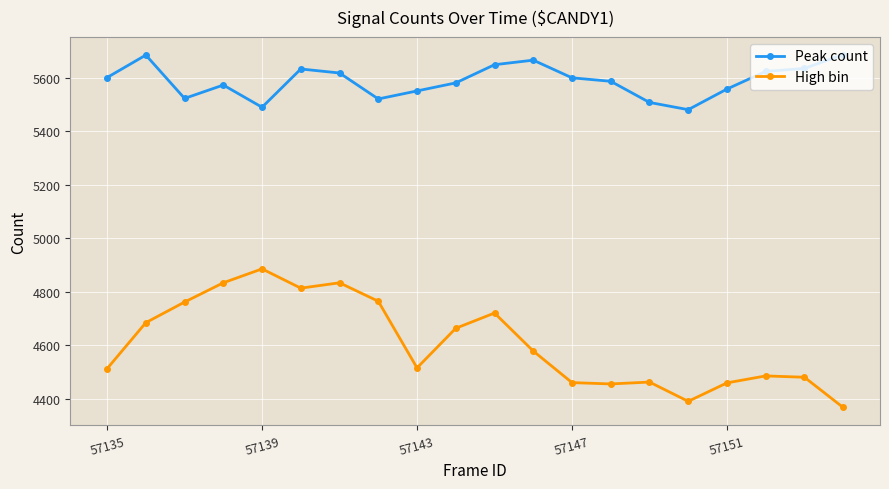

Which series has the widest spread of values?

High bin